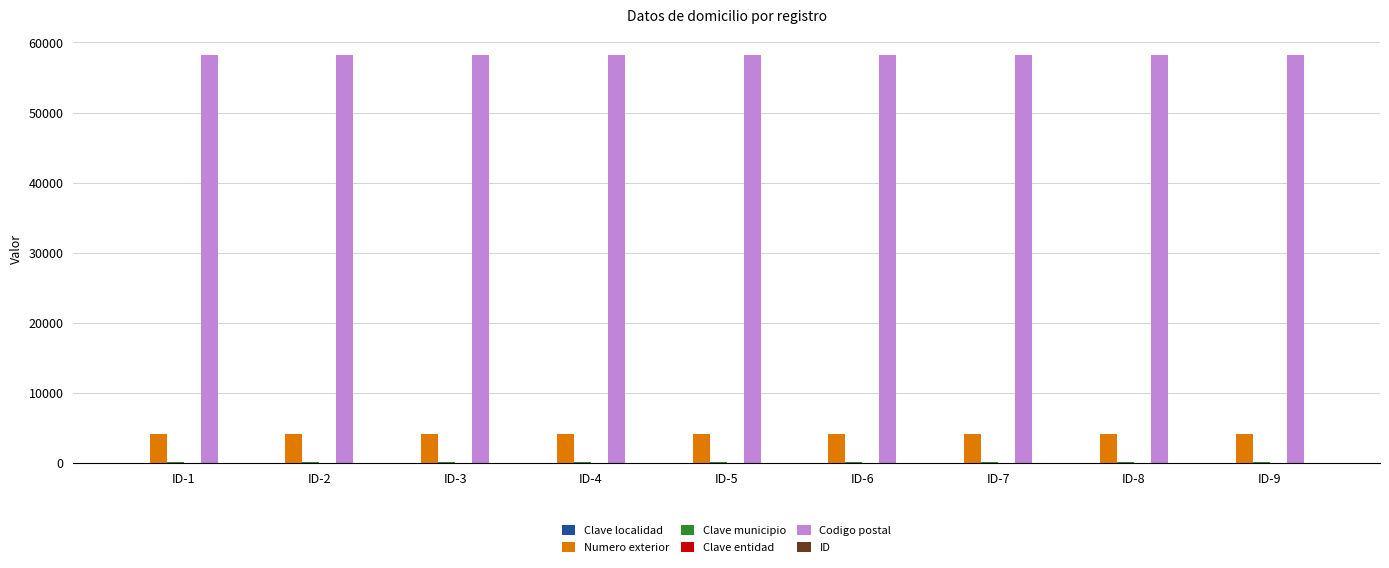

What is the highest value of the Codigo postal series?

58195